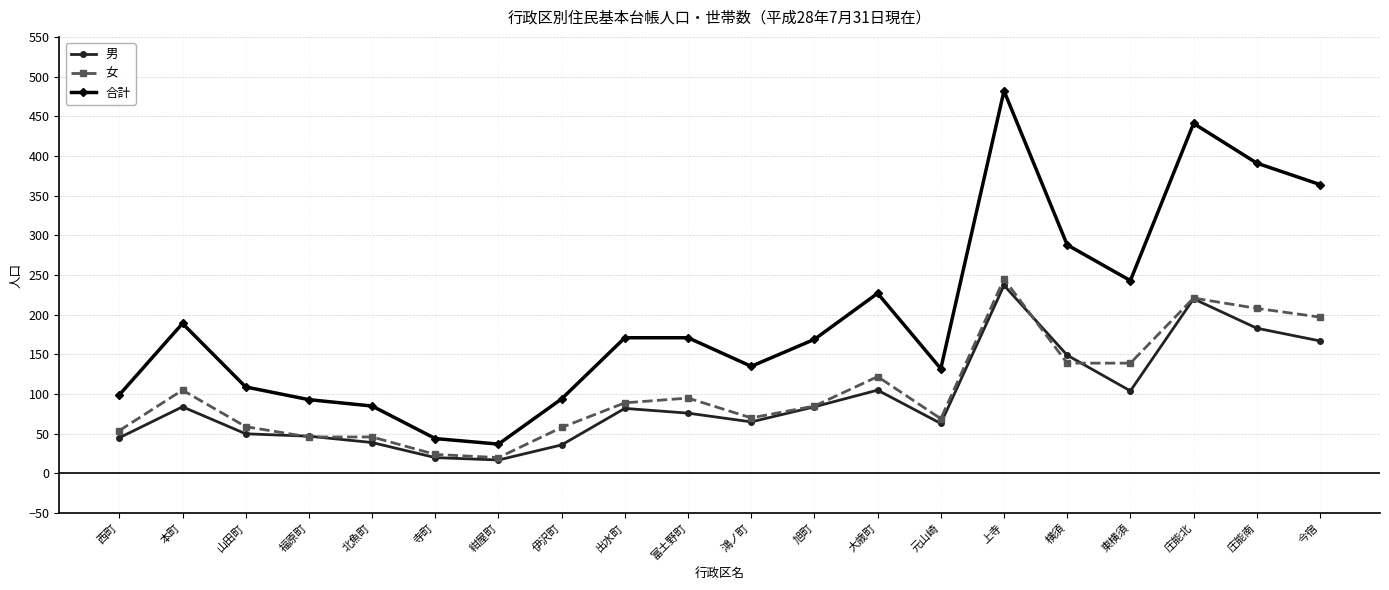

At which label does 男 reach its peak?

上寺